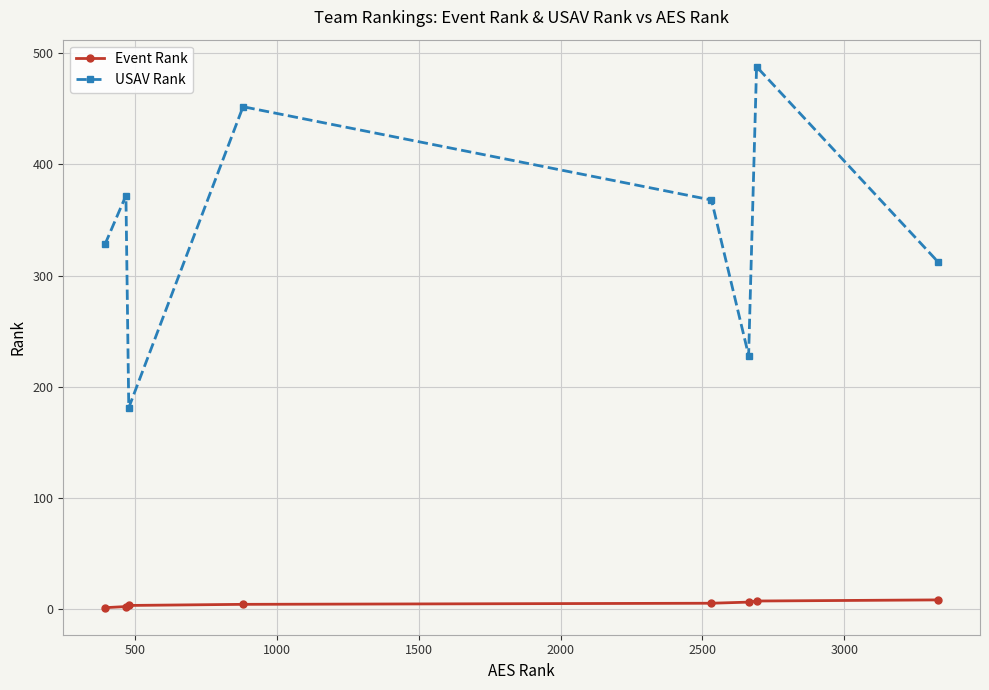

Which series has the largest range (max minus min)?

USAV Rank